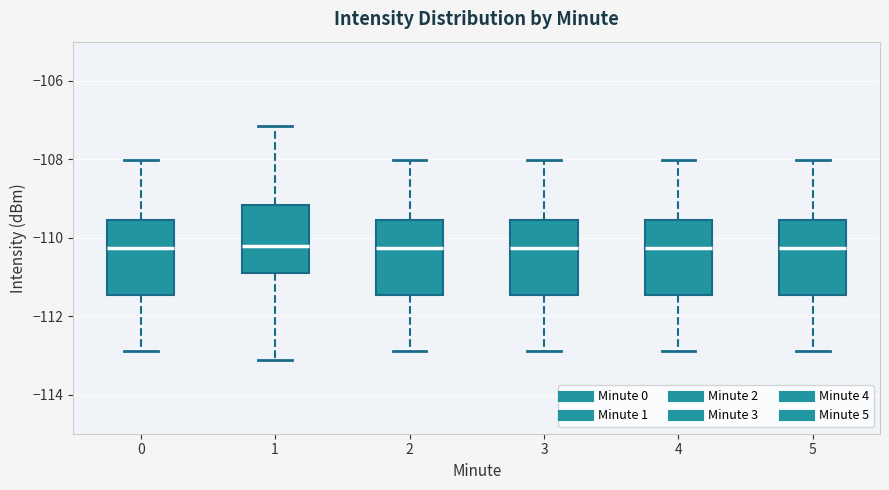

Where does the median line of the box at x = 4 sit on the y-axis? The values are not printed on the chart, so give them approximately, as read against the axis.

-110.2